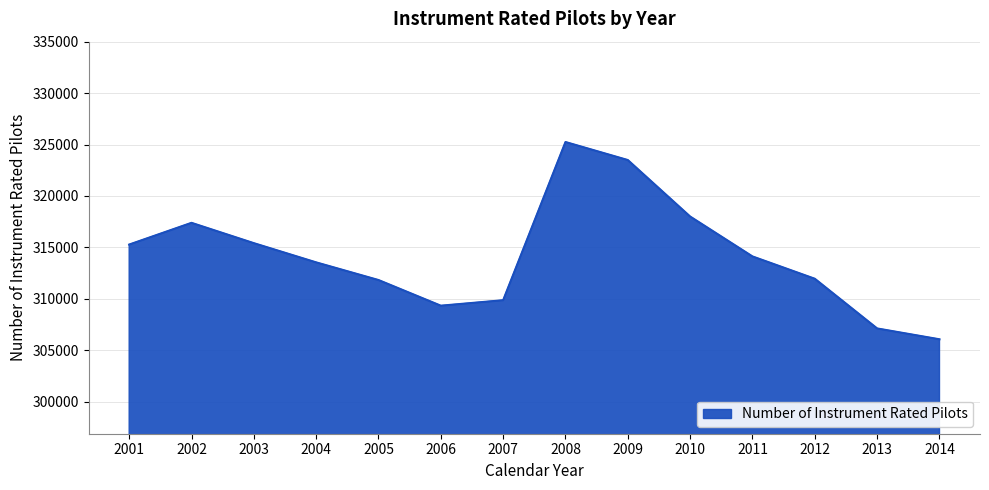

At which label does the data first exceed 314122?

2001